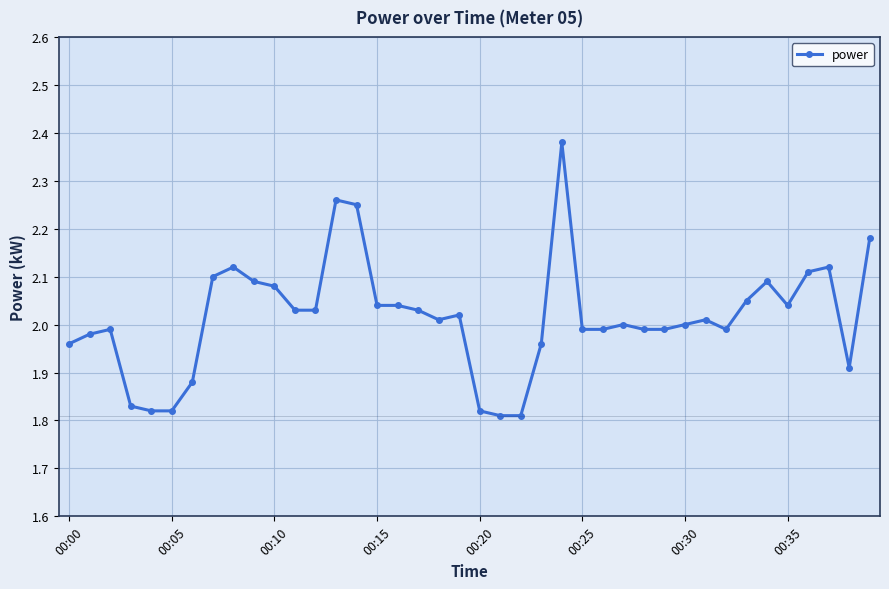

True or false: the data has more than 1 interior local peaks.

True